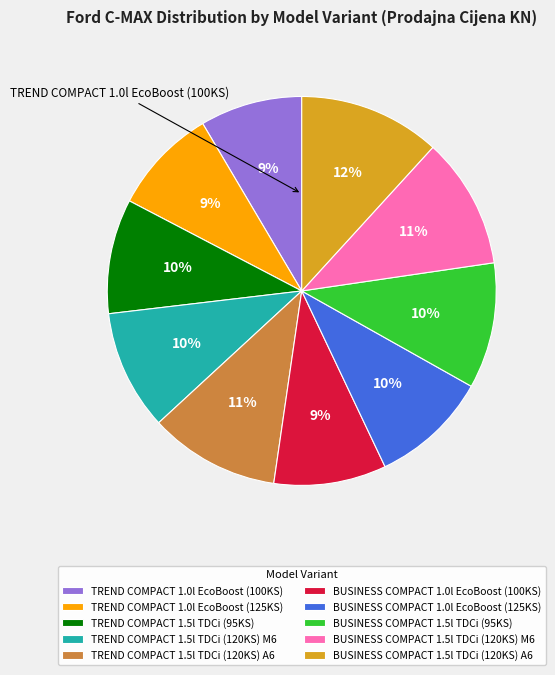

Is it true that TREND COMPACT 1.0l EcoBoost (125KS) is 9% of the pie?

True